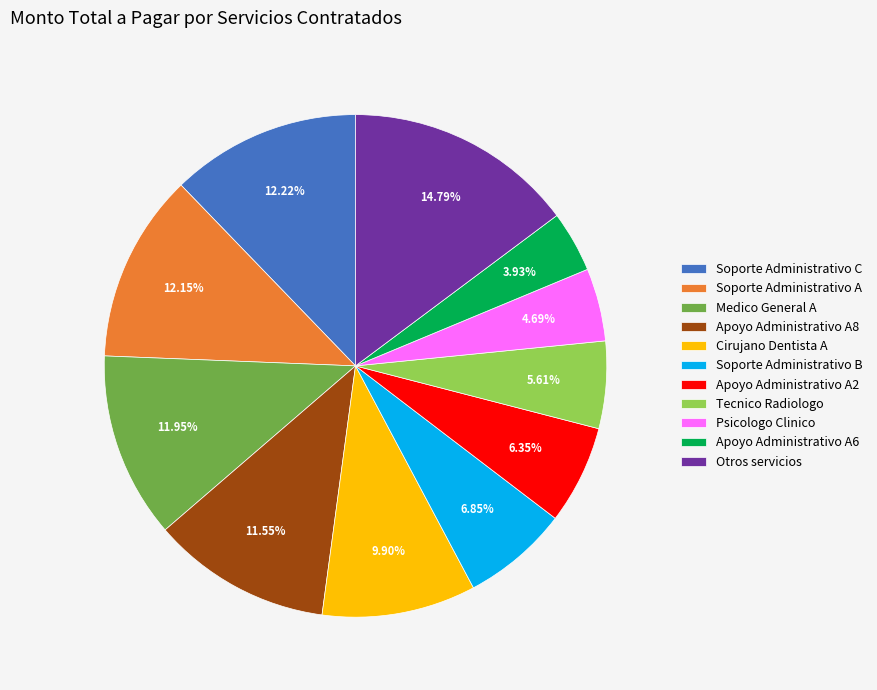

What percentage is the Apoyo Administrativo A8 slice, to the nearest percent?

12%